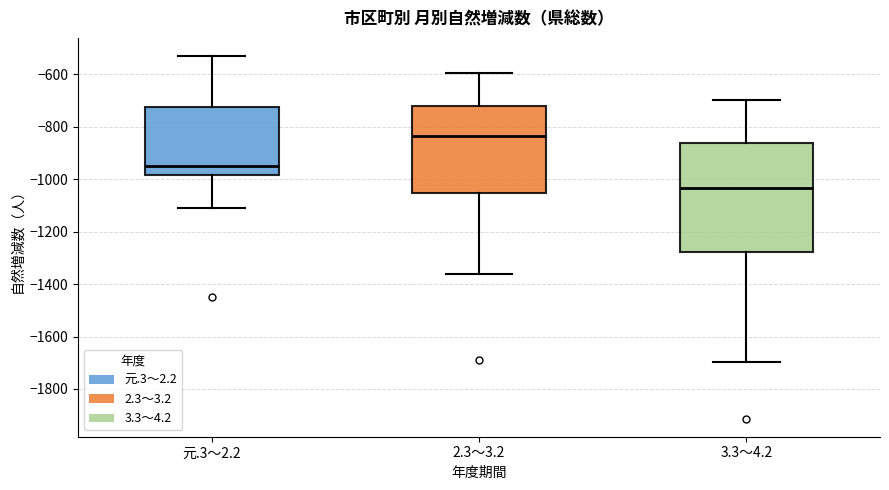

Which box is the tallest, from its lower edge to its upper edge?

3.3～4.2